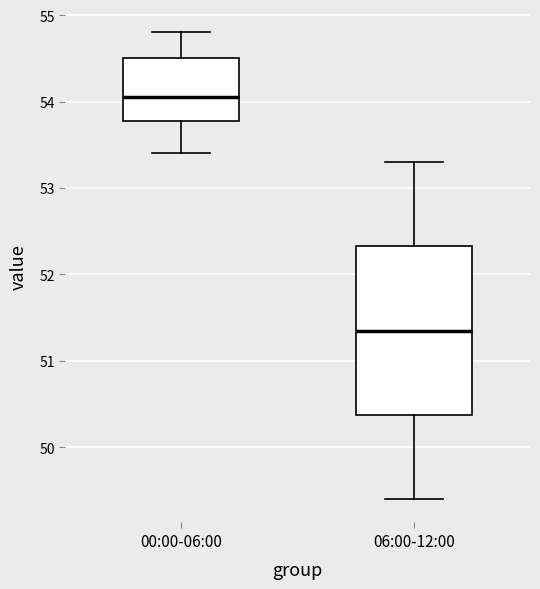

Which box has the highest median line?

00:00-06:00